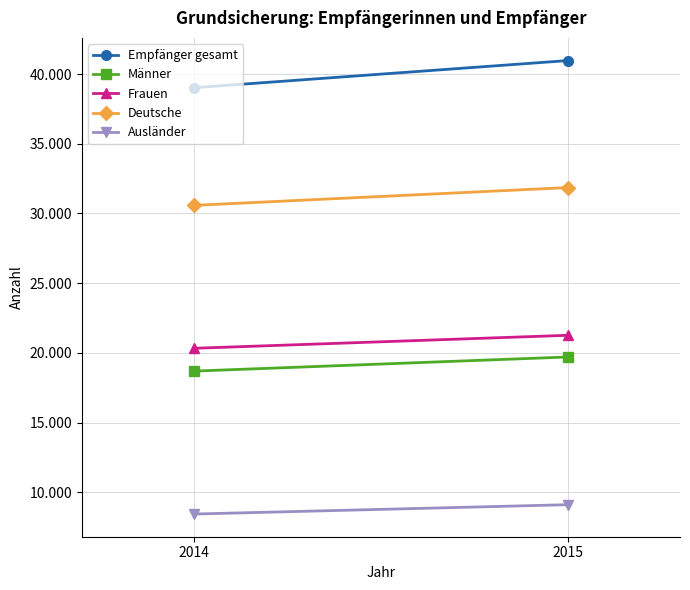

What is the minimum value for Männer?

18693